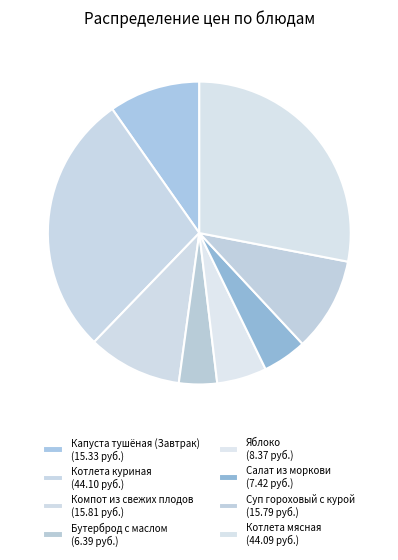

Does Суп гороховый с курой account for over 50% of the chart?

No